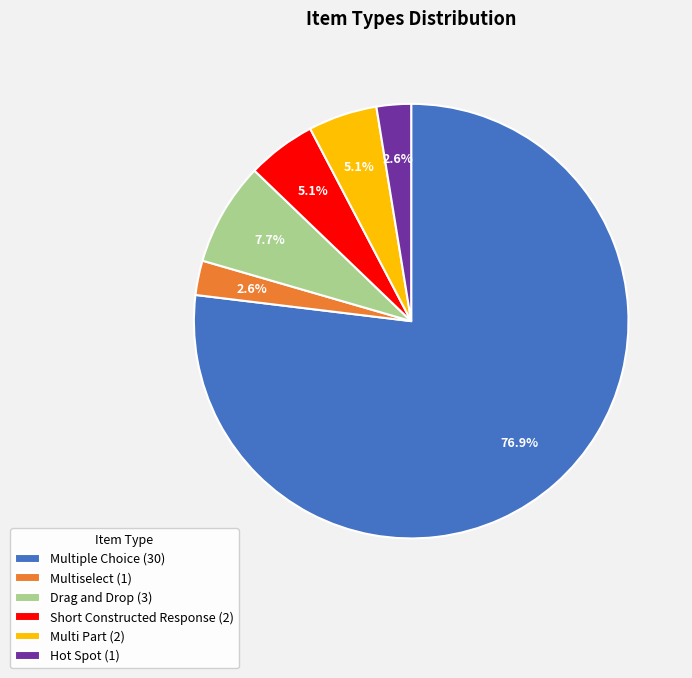

True or false: Multi Part accounts for 1% of the total.

False